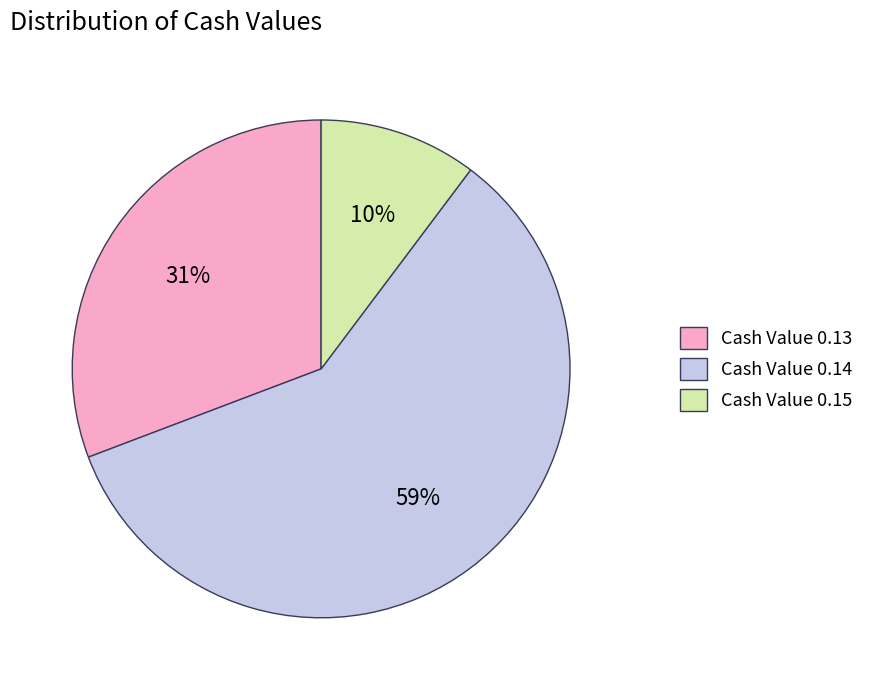

To the nearest percent, what portion does Cash Value 0.15 represent?

10%